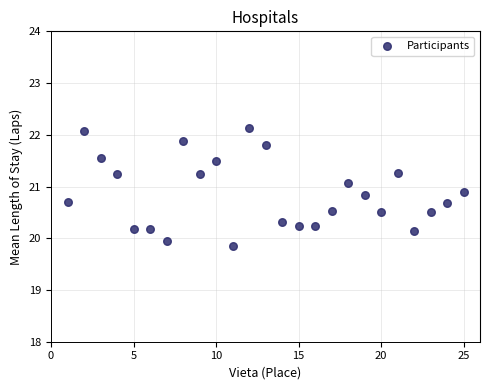

What Y value in the scatter plot is closest to 20?

19.9